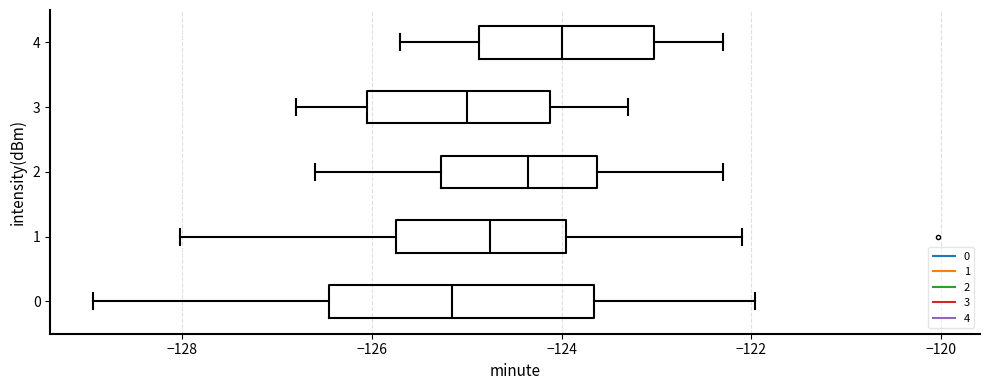

Where does the left whisker of the box at y = 1 end on the x-axis? The values are not printed on the chart, so give them approximately, as read against the axis.

-128.0